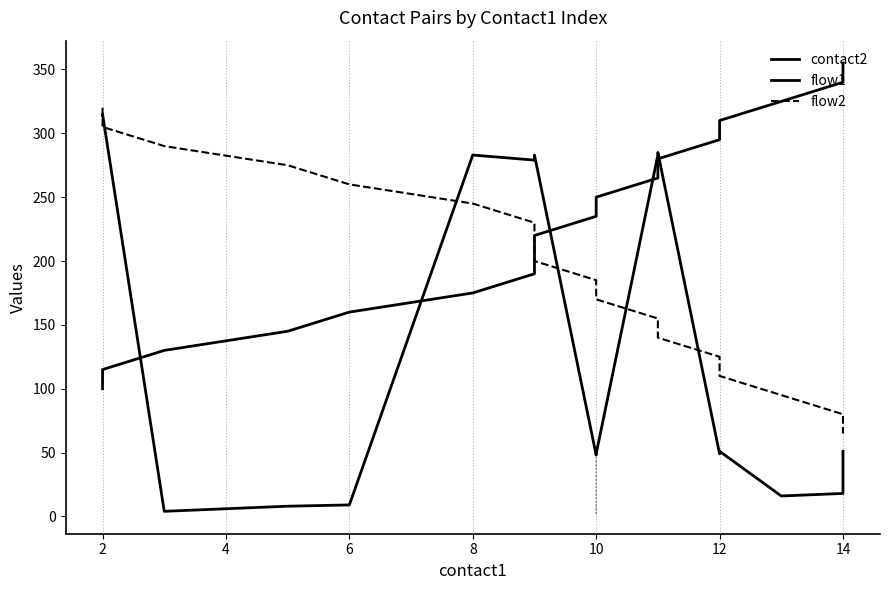

Reading left to right, what are all the values shown in this chart?

contact2: 314	315	4	8	9	283	279	281	283	48	49	283	285	49	51	16	18	51
flow1: 100	115	130	145	160	175	190	205	220	235	250	265	280	295	310	325	340	355
flow2: 320	305	290	275	260	245	230	215	200	185	170	155	140	125	110	95	80	65